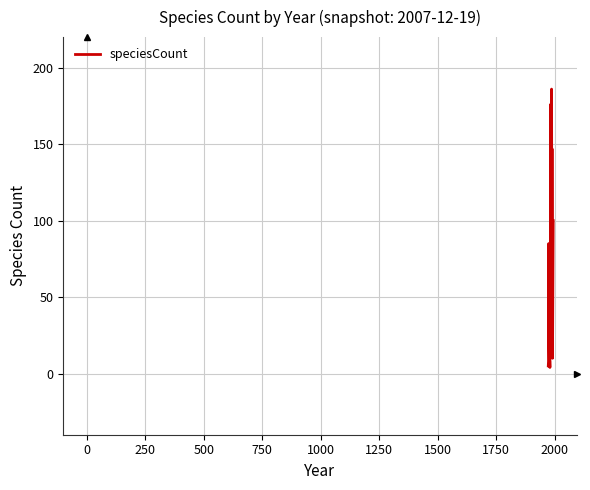

What is the greatest value displayed?

186